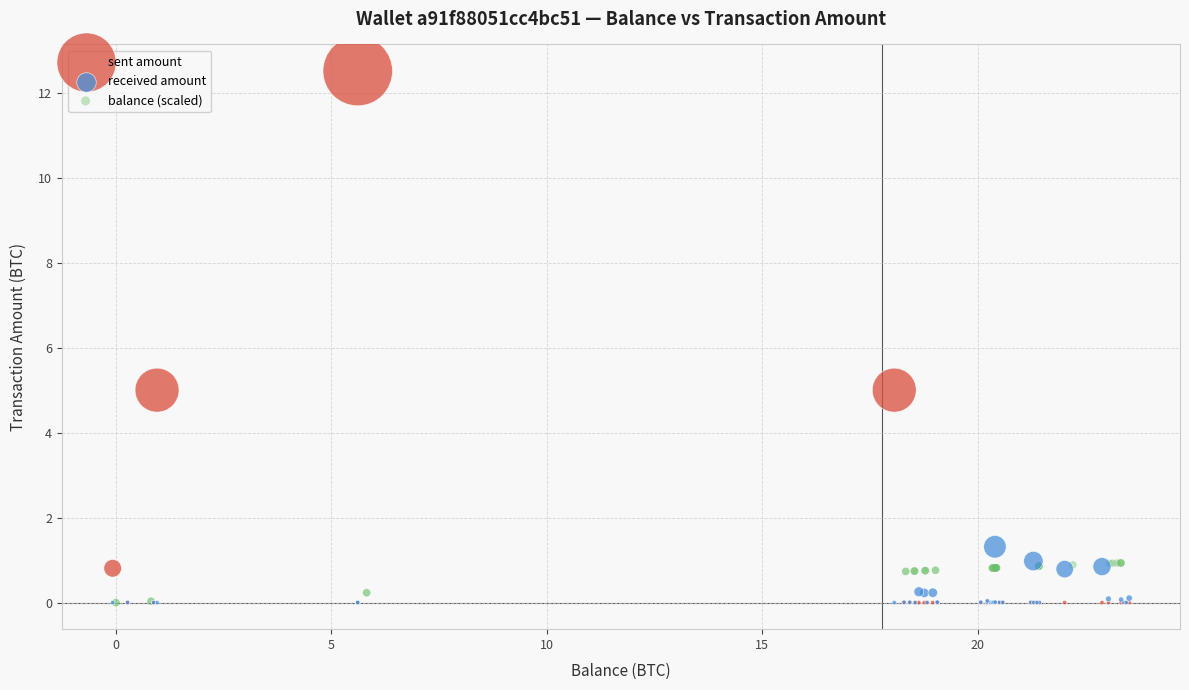

Which series has the largest Y range (max minus min)?

sent amount